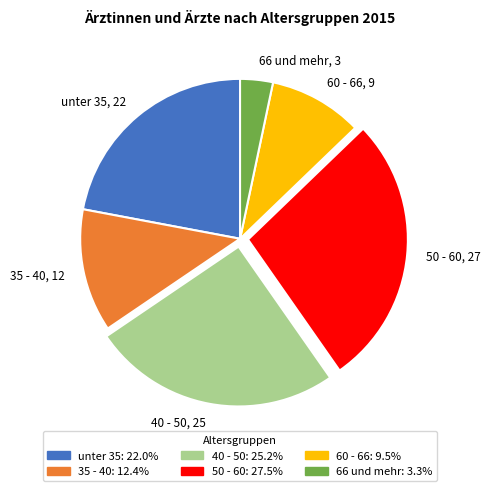

Rank the categories by value from lowest to highest.

66 und mehr, 60 - 66, 35 - 40, unter 35, 40 - 50, 50 - 60